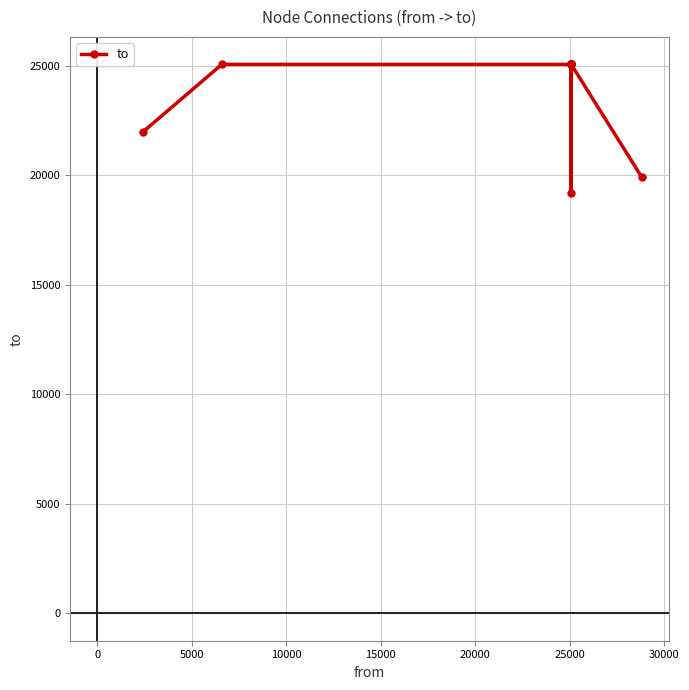

How many lines are shown in the chart?

1